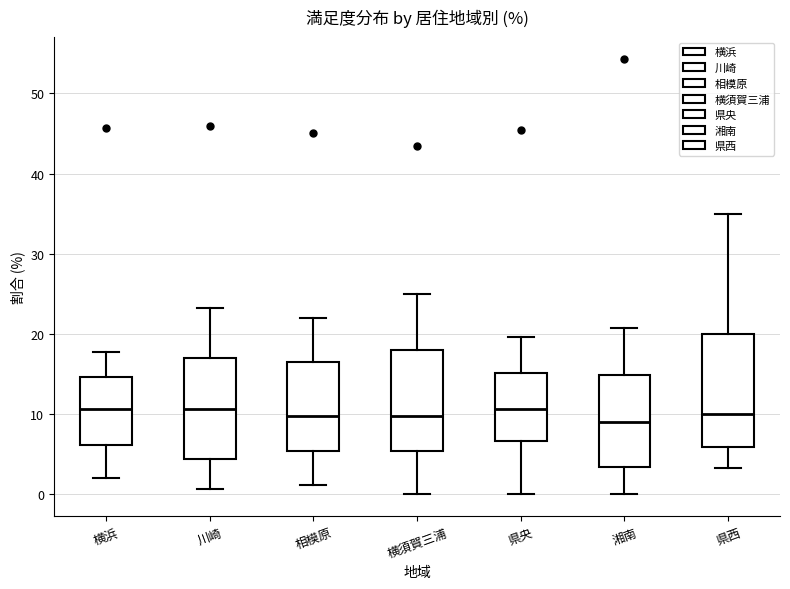

Where does the lower whisker of the box for 県西 end on the y-axis? The values are not printed on the chart, so give them approximately, as read against the axis.

3